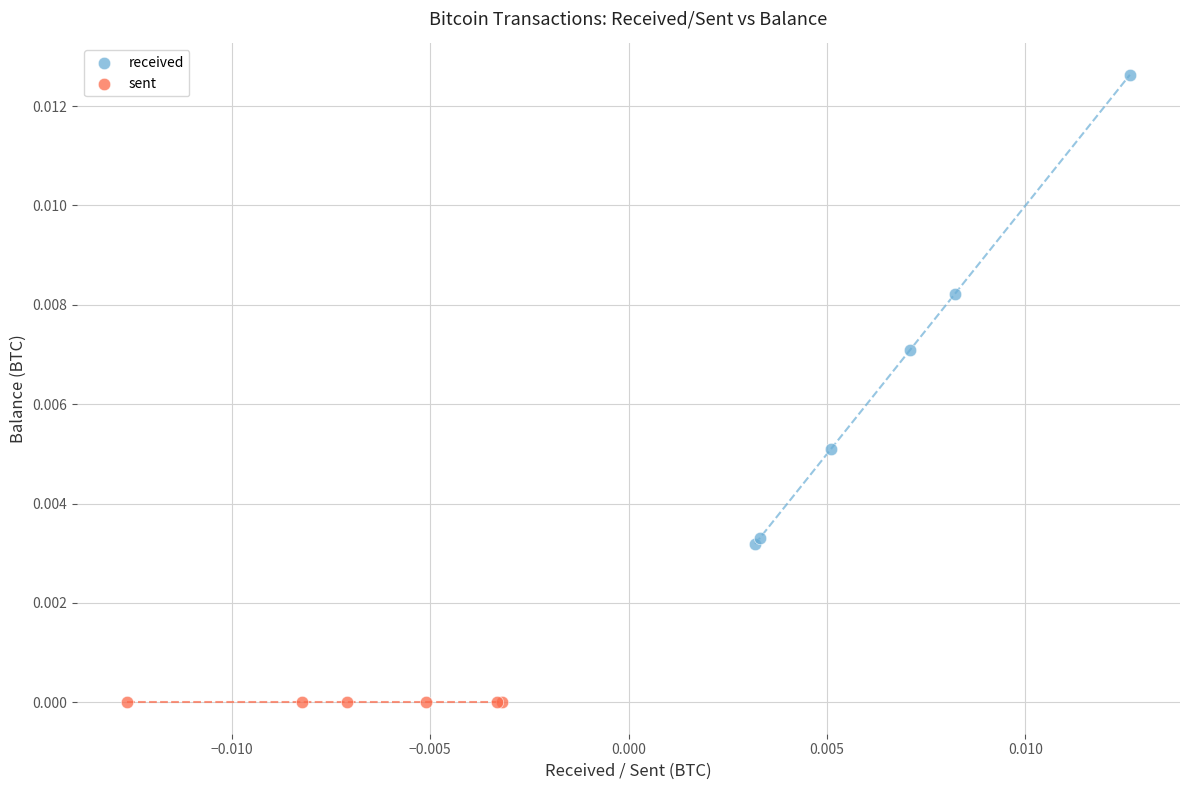

Which series reaches the maximum Y coordinate?

received